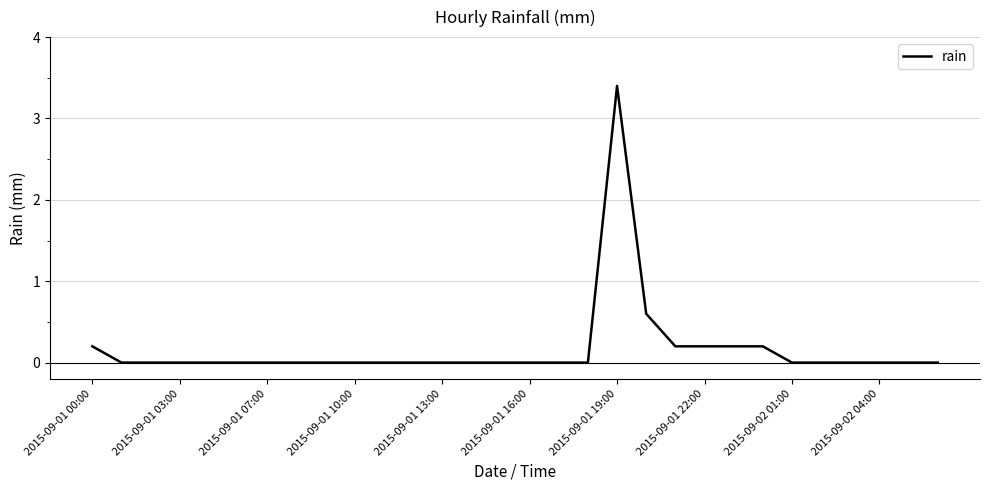

What is the maximum value shown in the chart?

3.4